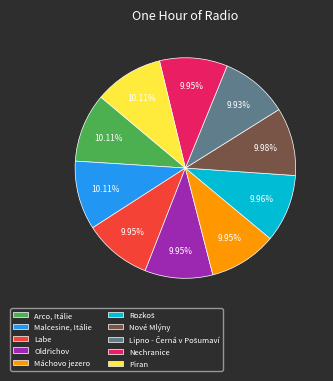

Does Malcesine, Itálie account for over 50% of the chart?

No